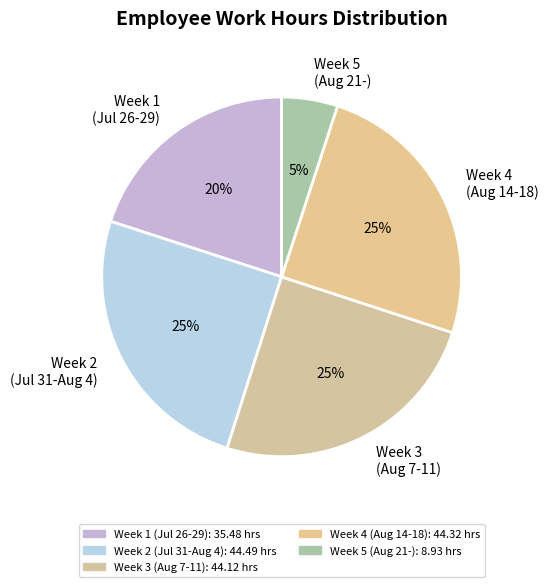

What percentage is the Week 5 (Aug 21-) slice, to the nearest percent?

5%